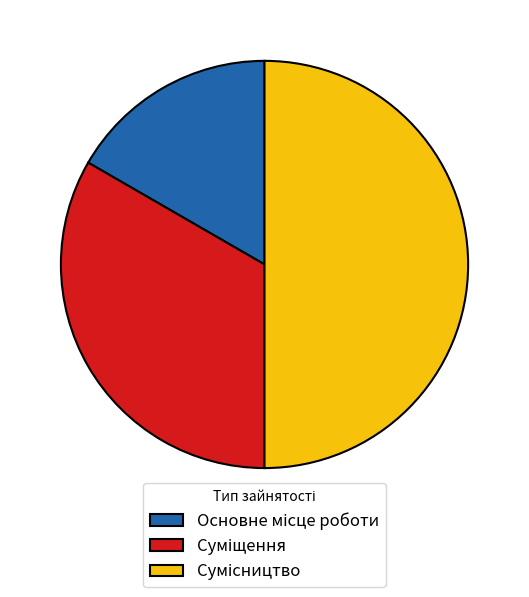

Is there any slice that represents more than half of the pie?

No